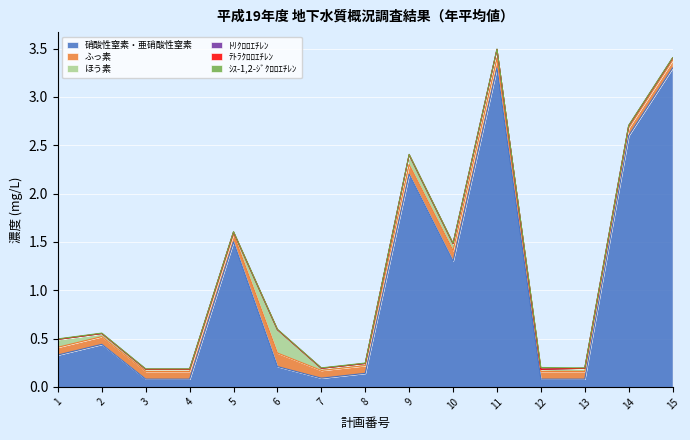

Which series has the largest total across all categories?

硝酸性窒素・亜硝酸性窒素